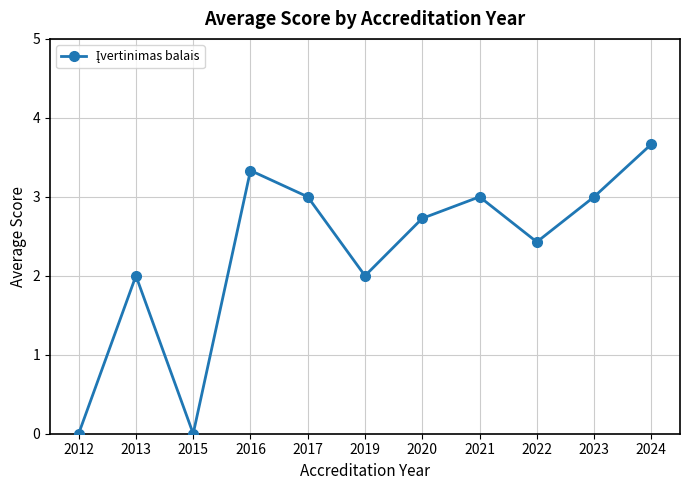

The value at 2017 is 1.1. True or false?

False